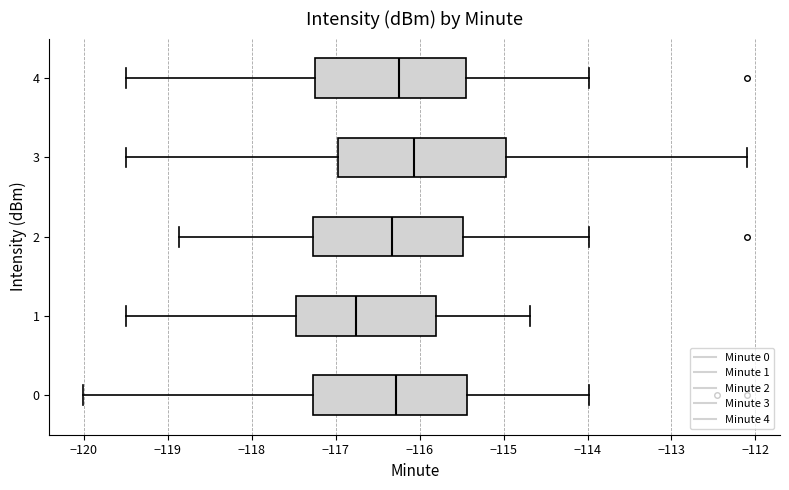

Reading bottom to top, read every box against the x-axis: the position of its median line, the range the box covers, and the ends of its whiskers. The values are not printed on the chart, so give them approximately, as read against the axis.

0: median -116.3, box -117.3 to -115.4, whiskers -120.0 to -114.0
1: median -116.8, box -117.5 to -115.8, whiskers -119.5 to -114.7
2: median -116.3, box -117.3 to -115.5, whiskers -118.9 to -114.0
3: median -116.1, box -117.0 to -115.0, whiskers -119.5 to -112.1
4: median -116.2, box -117.3 to -115.4, whiskers -119.5 to -114.0